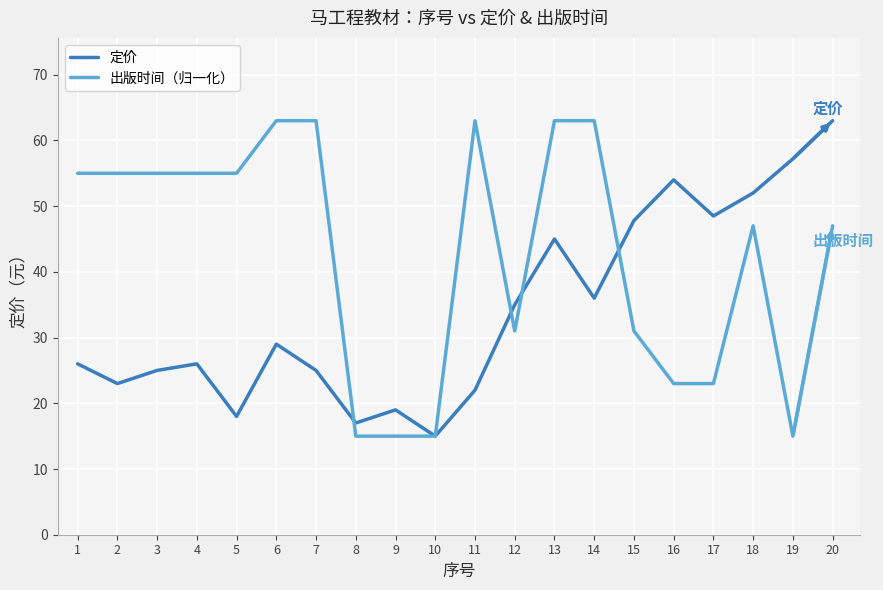

What is the greatest value displayed?

63.0